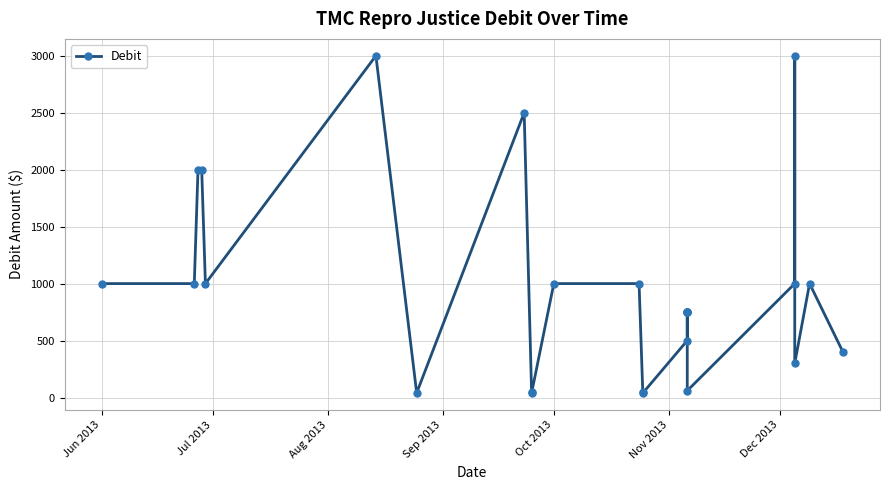

What is the average value?

958.9